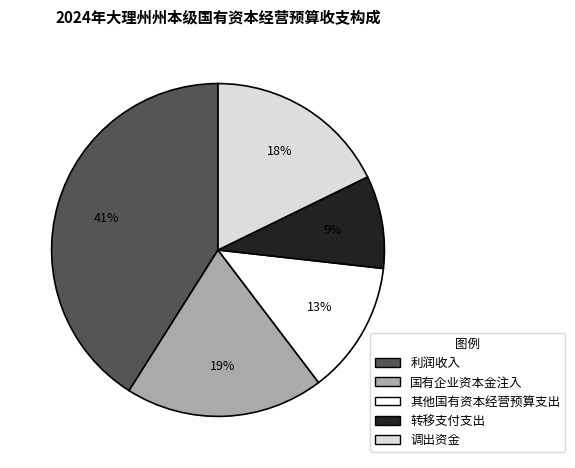

The 转移支付支出 slice represents 9% of the pie. True or false?

True